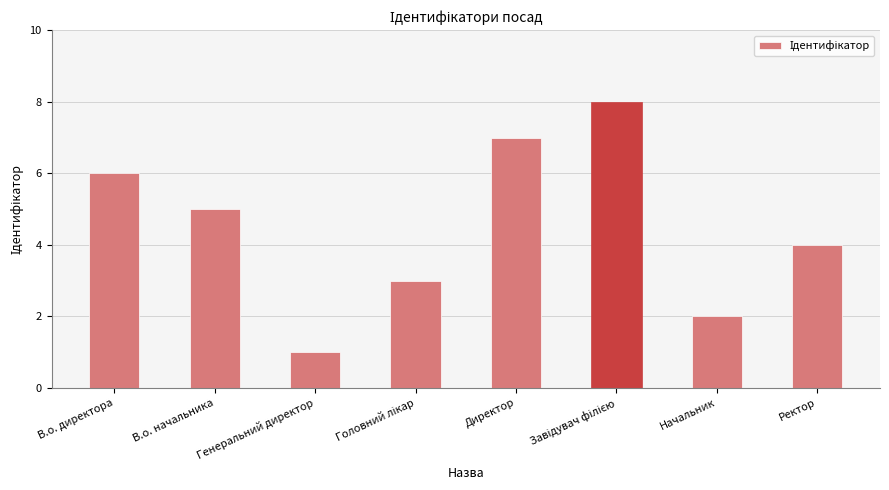

What is the difference between the values at Начальник and Генеральний директор?

1